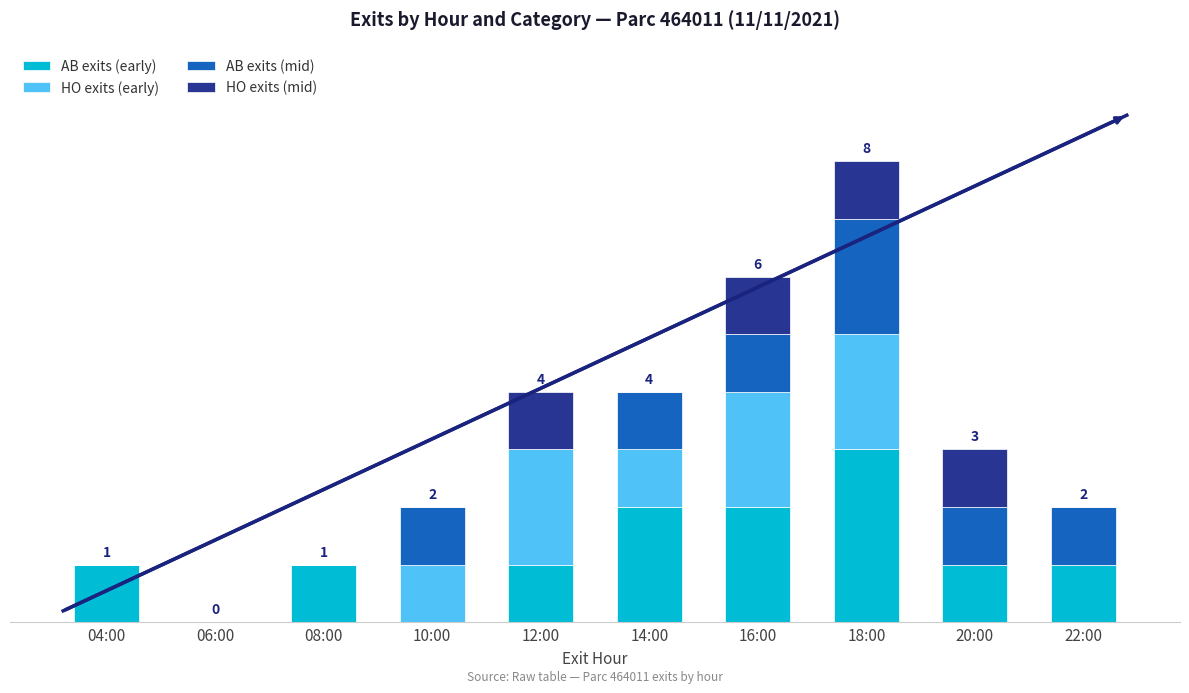

What are all the series names shown in the legend?

AB exits (early), HO exits (early), AB exits (mid), HO exits (mid)